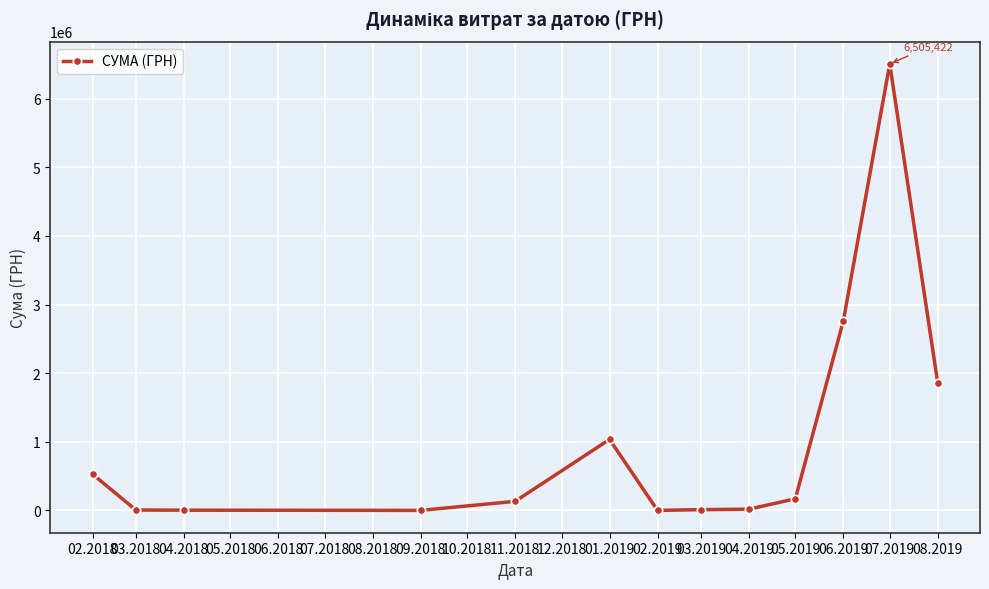

What is the maximum value shown in the chart?

6505421.8